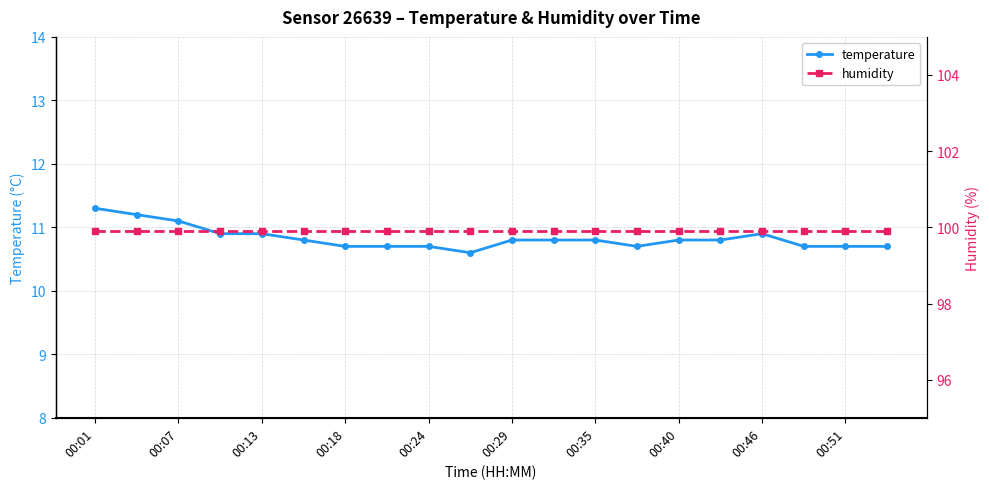

How many temperature values are between 10 and 11?

17